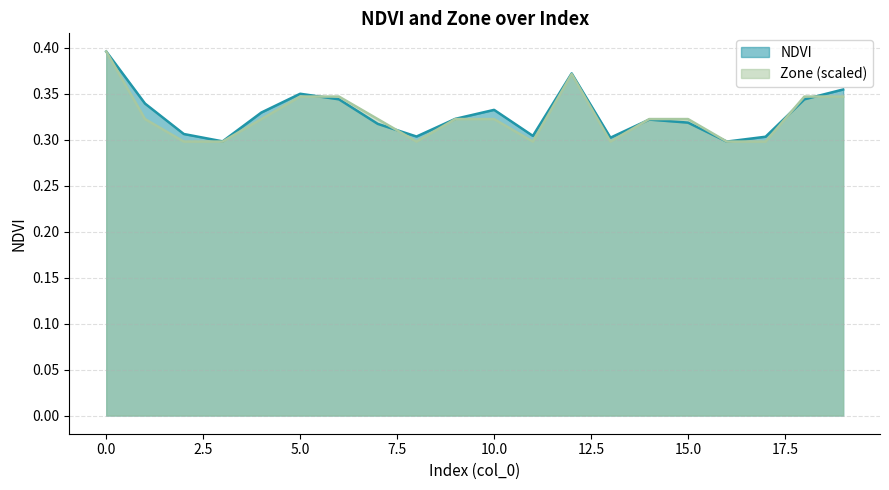

Reading left to right, list all the values displayed in this chart.

NDVI: 0.4	0.3	0.3	0.3	0.3	0.3	0.3	0.3	0.3	0.3	0.3	0.3	0.4	0.3	0.3	0.3	0.3	0.3	0.3	0.4
Zone: 0.4	0.3	0.3	0.3	0.3	0.3	0.3	0.3	0.3	0.3	0.3	0.3	0.4	0.3	0.3	0.3	0.3	0.3	0.3	0.3